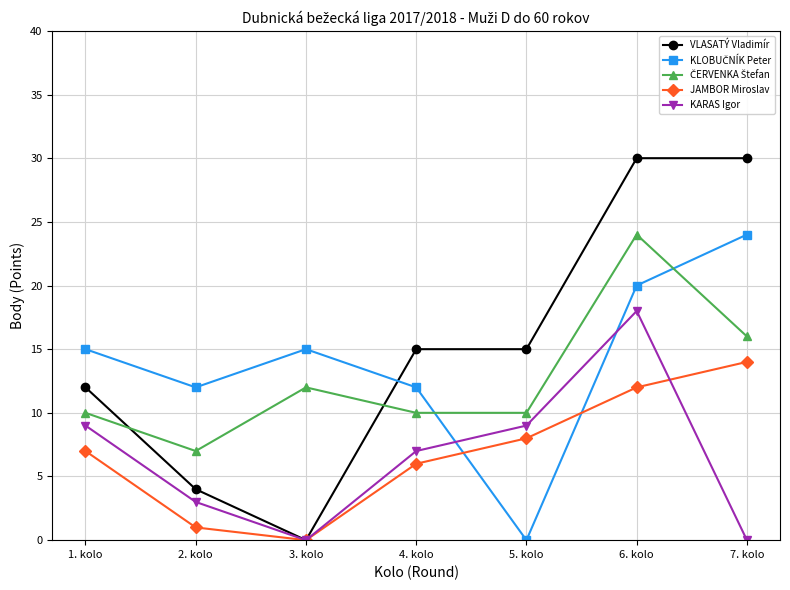

Does the chart display data point markers on the line(s)?

Yes